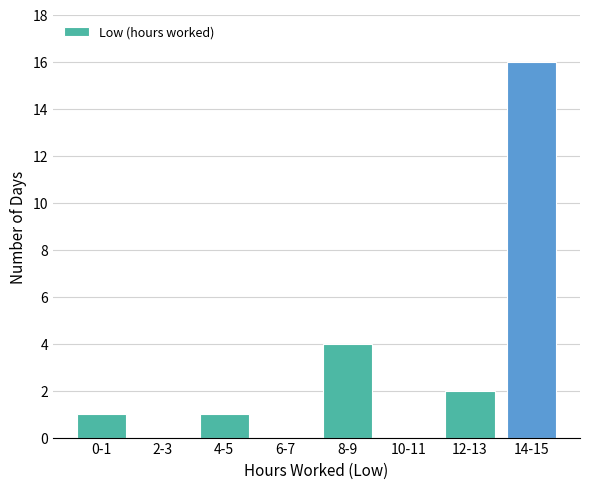

Reading right to left, list all the values displayed in this chart.

14-15=16	12-13=2	10-11=0	8-9=4	6-7=0	4-5=1	2-3=0	0-1=1